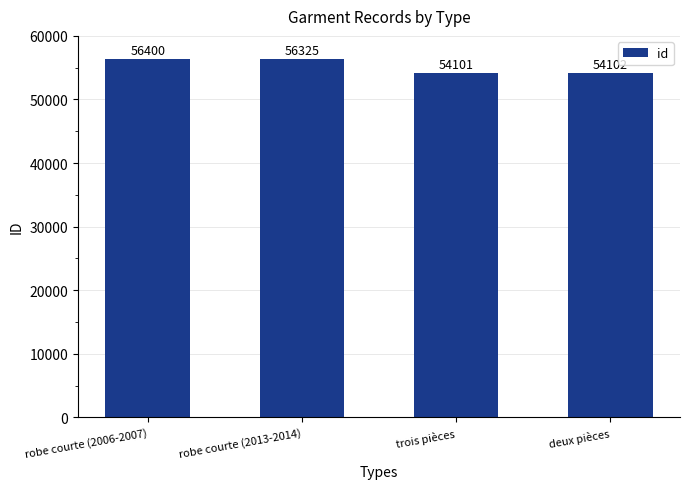

Read the value at deux pièces.

54102